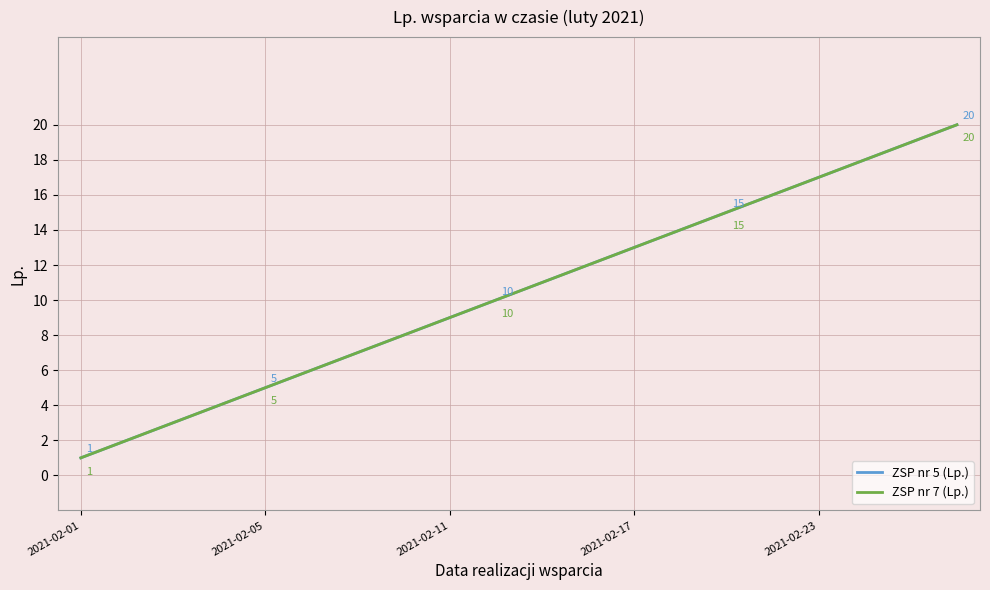

True or false: ZSP nr 7 (Lp.) and ZSP nr 5 (Lp.) intersect in this chart.

False